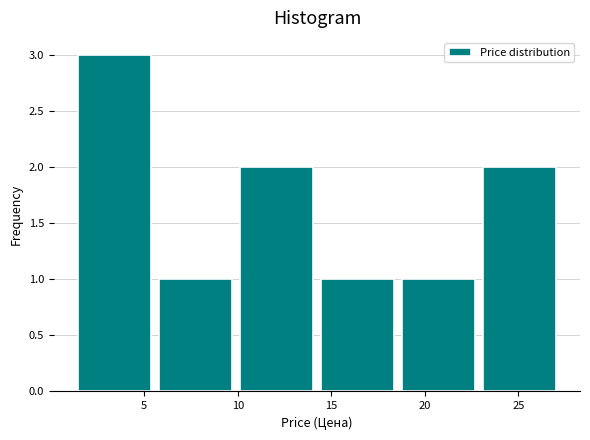

Reading left to right, transcribe this chart: for each bar, give the range it covers on the x-axis and its height. Neither the bar edges nor the heights are printed on the chart, so give them approximately, as read against the axes.

1.0 to 5.5: 3
5.5 to 10.0: 1
10.0 to 14.0: 2
14.0 to 18.5: 1
18.5 to 23.0: 1
23.0 to 27.0: 2